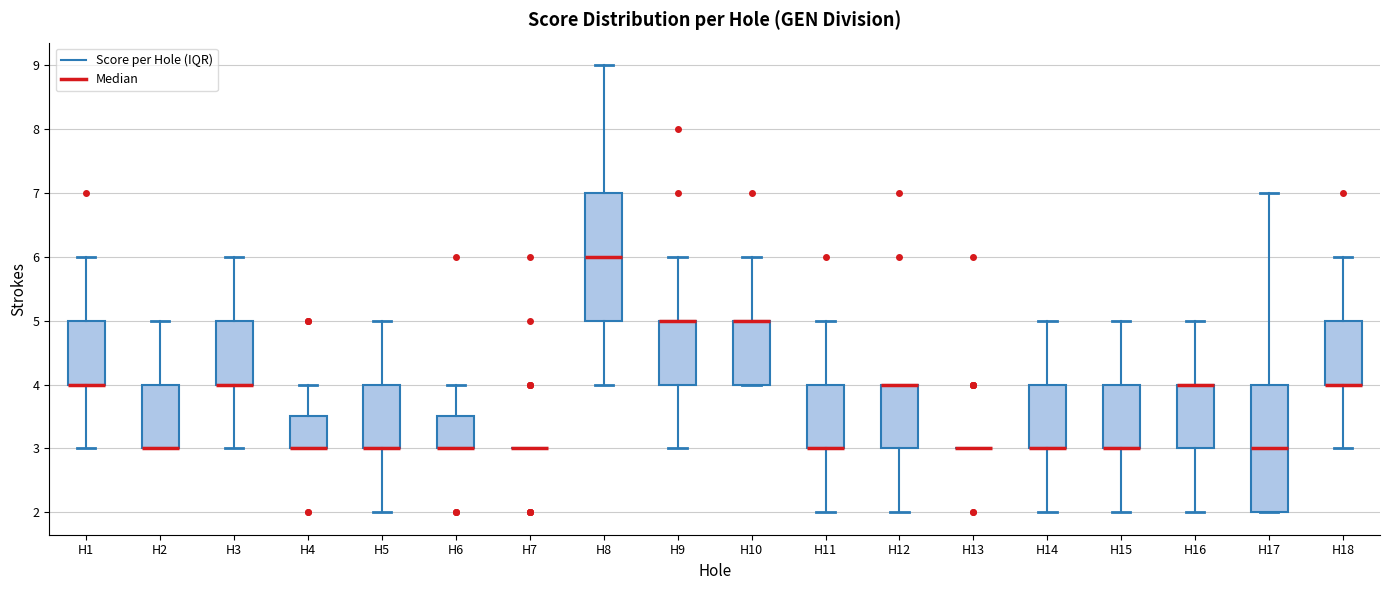

Reading left to right, read every box against the y-axis: the position of its median line, the range the box covers, and the ends of its whiskers. The values are not printed on the chart, so give them approximately, as read against the axis.

H1: median 4.0 (drawn on the box's lower edge), box 4.0 to 5.0, whiskers 3.0 to 6.0
H2: median 3.0 (drawn on the box's lower edge), box 3.0 to 4.0, whiskers 3.0 to 5.0
H3: median 4.0 (drawn on the box's lower edge), box 4.0 to 5.0, whiskers 3.0 to 6.0
H4: median 3.0 (drawn on the box's lower edge), box 3.0 to 3.5, whiskers 3.0 to 4.0
H5: median 3.0 (drawn on the box's lower edge), box 3.0 to 4.0, whiskers 2.0 to 5.0
H6: median 3.0 (drawn on the box's lower edge), box 3.0 to 3.5, whiskers 3.0 to 4.0
H7: box collapsed to a line at 3.0, whiskers 3.0 to 3.0
H8: median 6.0, box 5.0 to 7.0, whiskers 4.0 to 9.0
H9: median 5.0 (drawn on the box's upper edge), box 4.0 to 5.0, whiskers 3.0 to 6.0
H10: median 5.0 (drawn on the box's upper edge), box 4.0 to 5.0, whiskers 4.0 to 6.0
H11: median 3.0 (drawn on the box's lower edge), box 3.0 to 4.0, whiskers 2.0 to 5.0
H12: median 4.0 (drawn on the box's upper edge), box 3.0 to 4.0, whiskers 2.0 to 4.0
H13: box collapsed to a line at 3.0, whiskers 3.0 to 3.0
H14: median 3.0 (drawn on the box's lower edge), box 3.0 to 4.0, whiskers 2.0 to 5.0
H15: median 3.0 (drawn on the box's lower edge), box 3.0 to 4.0, whiskers 2.0 to 5.0
H16: median 4.0 (drawn on the box's upper edge), box 3.0 to 4.0, whiskers 2.0 to 5.0
H17: median 3.0, box 2.0 to 4.0, whiskers 2.0 to 7.0
H18: median 4.0 (drawn on the box's lower edge), box 4.0 to 5.0, whiskers 3.0 to 6.0